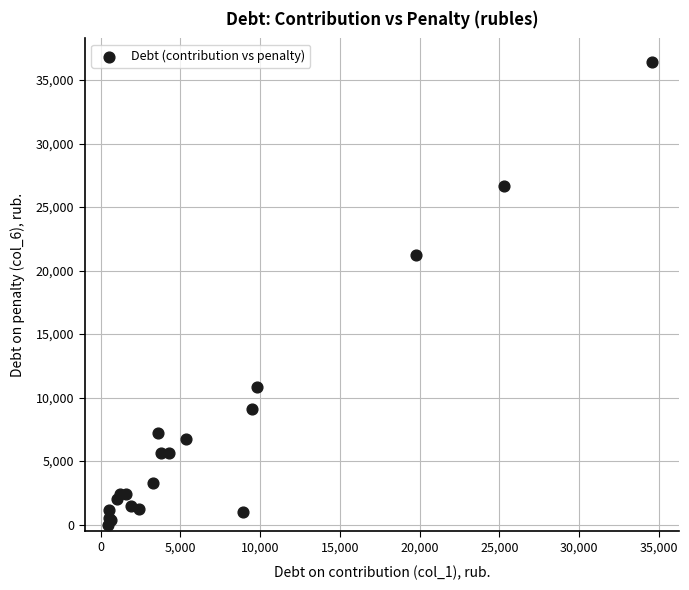

What Y value in the scatter plot is closest to 18227?

21236.1